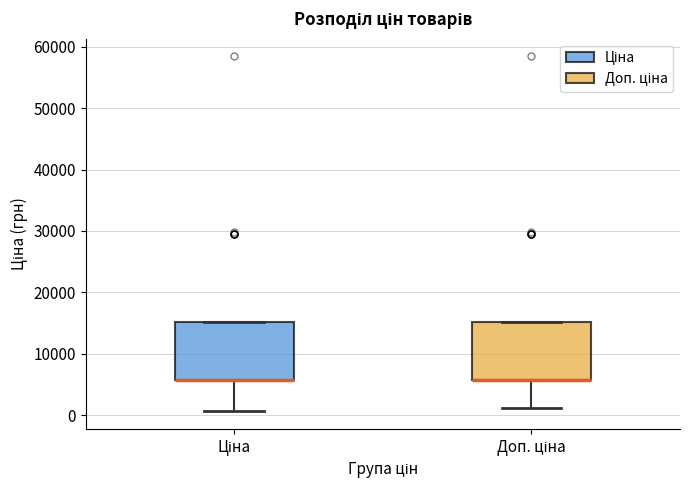

Where is the upper edge of the box for Доп. ціна on the y-axis? The values are not printed on the chart, so give them approximately, as read against the axis.

15000